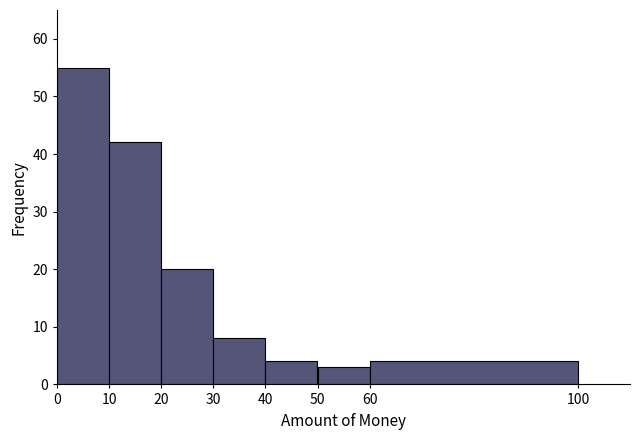

Reading left to right, list every bar in this chart as the range it spans on the x-axis followed by its height. The values are not printed on the chart, so give them approximately, as read against the axis.

0 to 10: 55
10 to 20: 42
20 to 30: 20
30 to 40: 8
40 to 50: 4
50 to 60: 3
60 to 100: 4